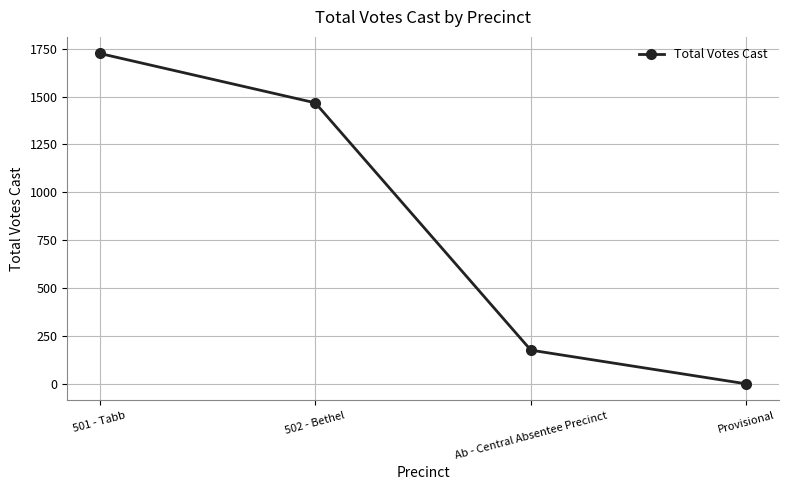

Which label corresponds to the smallest value in the chart?

Provisional